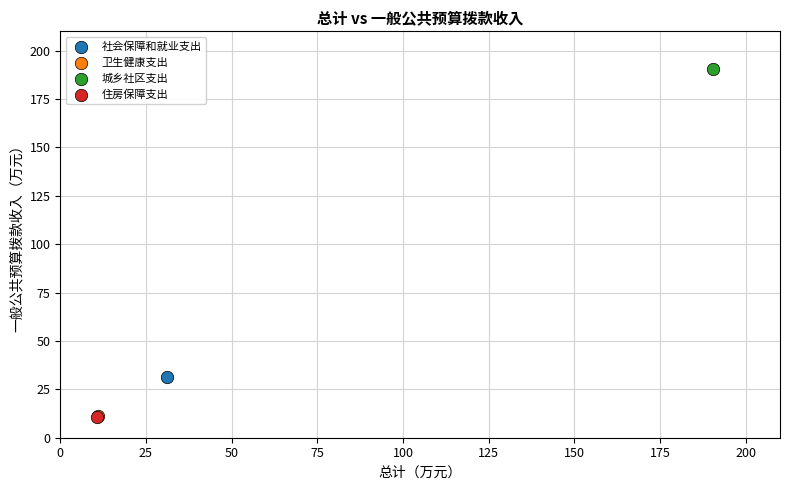

What are all the series names shown in the legend?

社会保障和就业支出, 卫生健康支出, 城乡社区支出, 住房保障支出